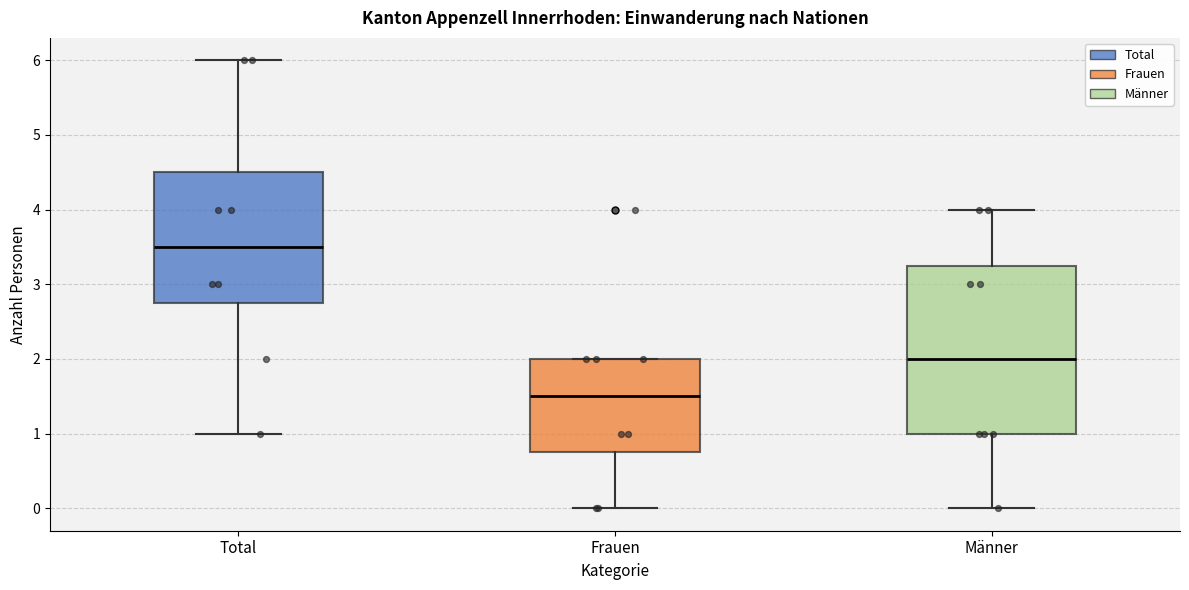

Reading left to right, transcribe this box plot: for each box, give where its median line is, the range the box spans, and where its two whiskers end, as read against the y-axis. The values are not printed on the chart, so give them approximately, as read against the axis.

Total: median 3.5, box 2.8 to 4.5, whiskers 1.0 to 6.0
Frauen: median 1.5, box 0.8 to 2.0, whiskers 0.0 to 2.0
Männer: median 2.0, box 1.0 to 3.3, whiskers 0.0 to 4.0